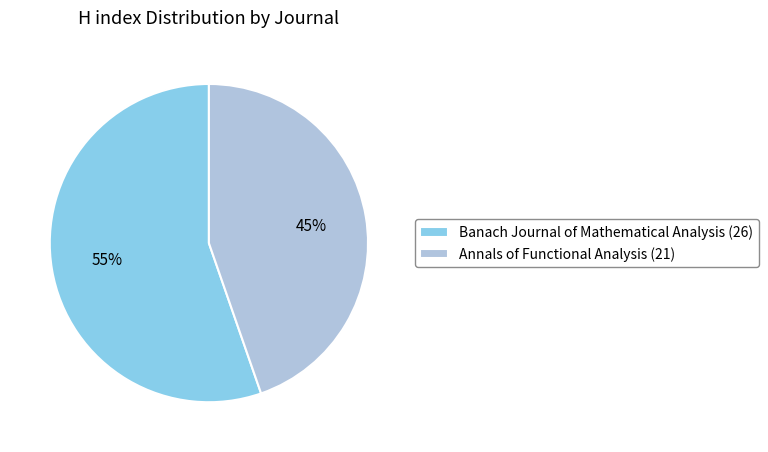

To the nearest percent, what percentage of the pie is Annals of Functional Analysis?

45%